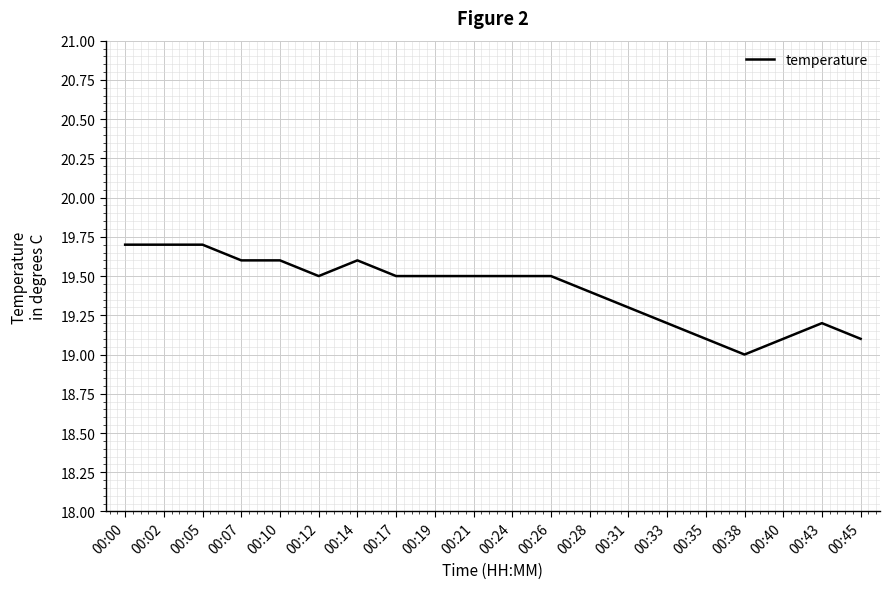

Reading left to right, what are all the values shown in this chart?

00:00=19.7	00:02=19.7	00:05=19.7	00:07=19.6	00:10=19.6	00:12=19.5	00:14=19.6	00:17=19.5	00:19=19.5	00:21=19.5	00:24=19.5	00:26=19.5	00:28=19.4	00:31=19.3	00:33=19.2	00:35=19.1	00:38=19.0	00:40=19.1	00:43=19.2	00:45=19.1